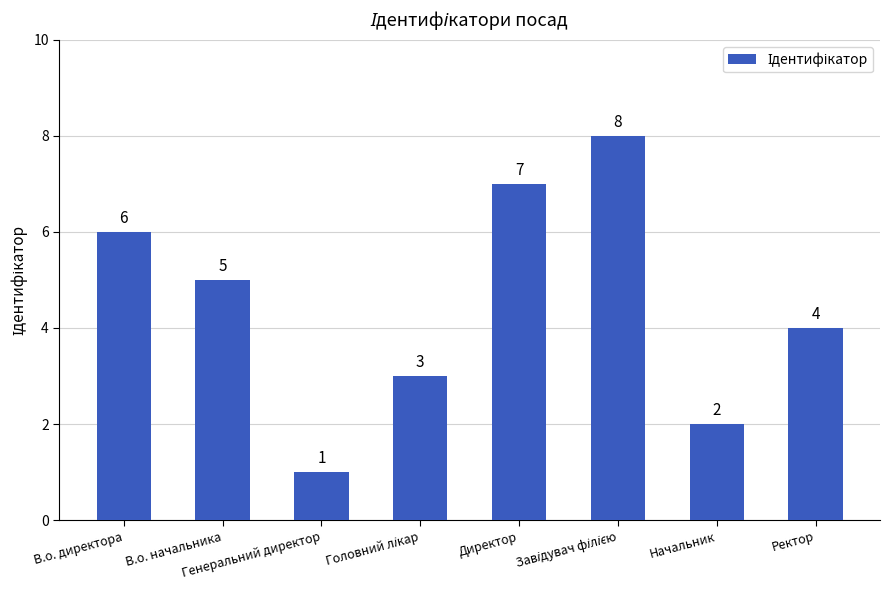

What is the sum of the values at Генеральний директор and В.о. директора?

7